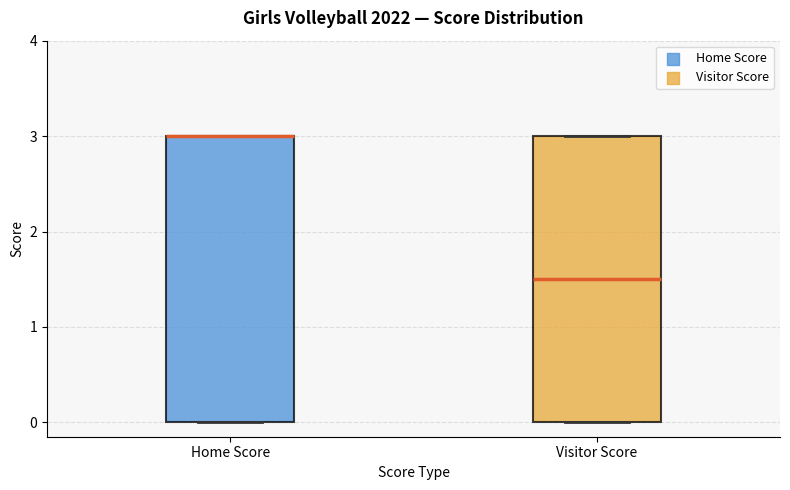

Where is the upper edge of the box for Home Score on the y-axis? The values are not printed on the chart, so give them approximately, as read against the axis.

3.0